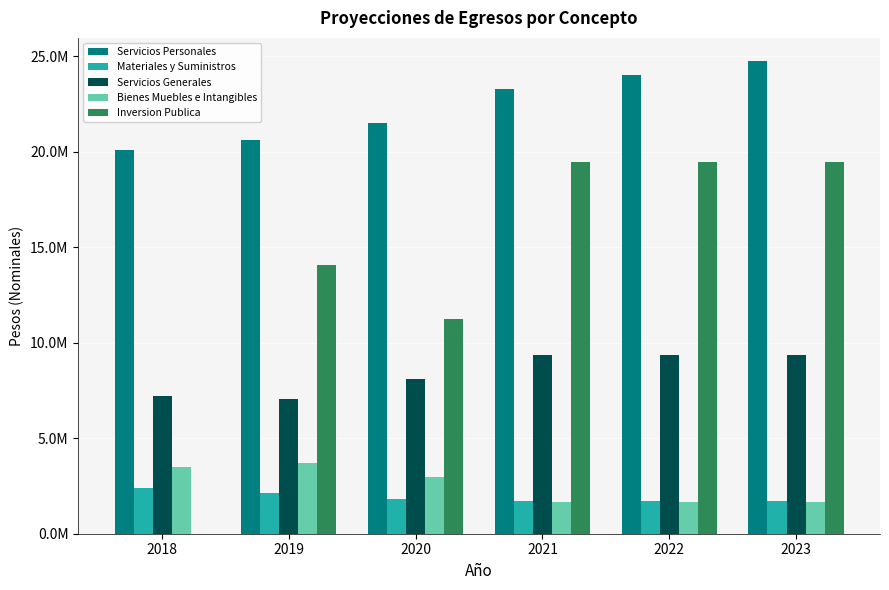

What value does the Bienes Muebles e Intangibles series have at 2023?

1657473.1